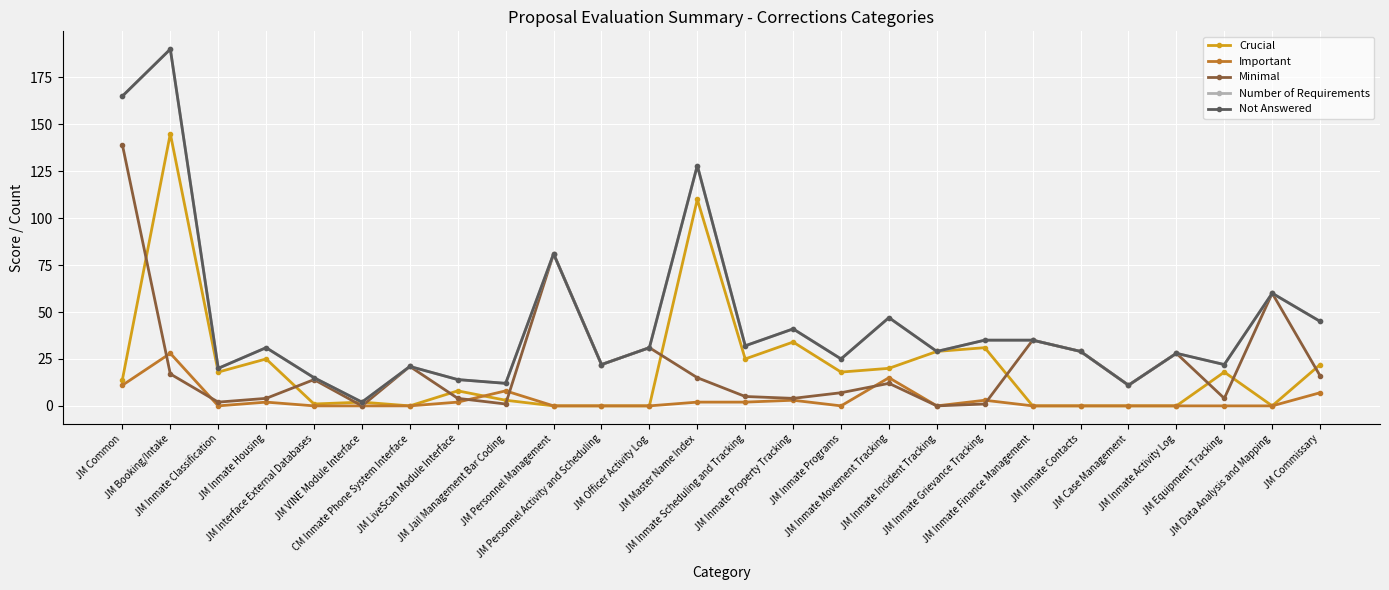

Is it true that Minimal equals 35 at JM Inmate Finance Management?

True